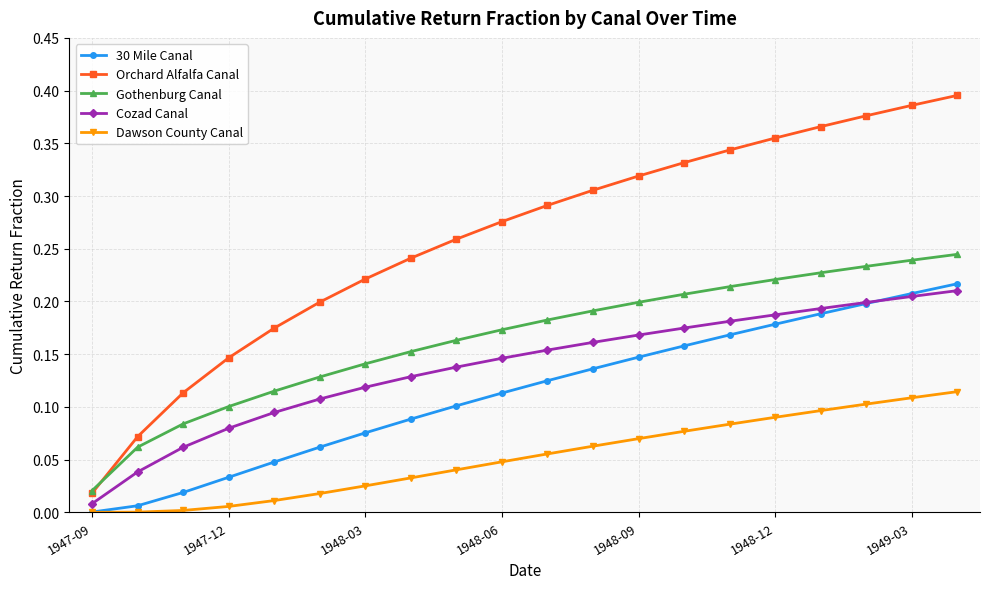

True or false: Orchard Alfalfa Canal and 30 Mile Canal intersect in this chart.

False